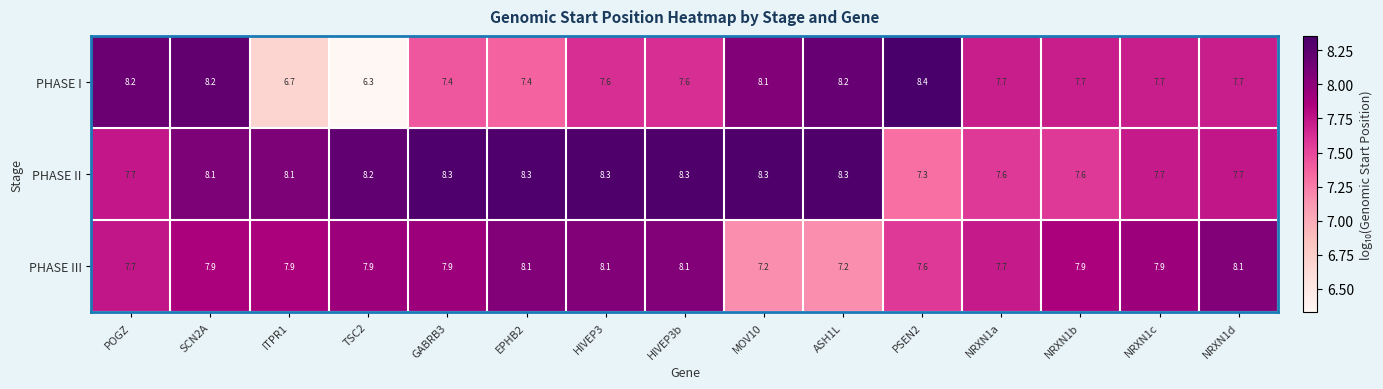

Rank the series by their average value, from lowest to highest.

PHASE I, PHASE III, PHASE II